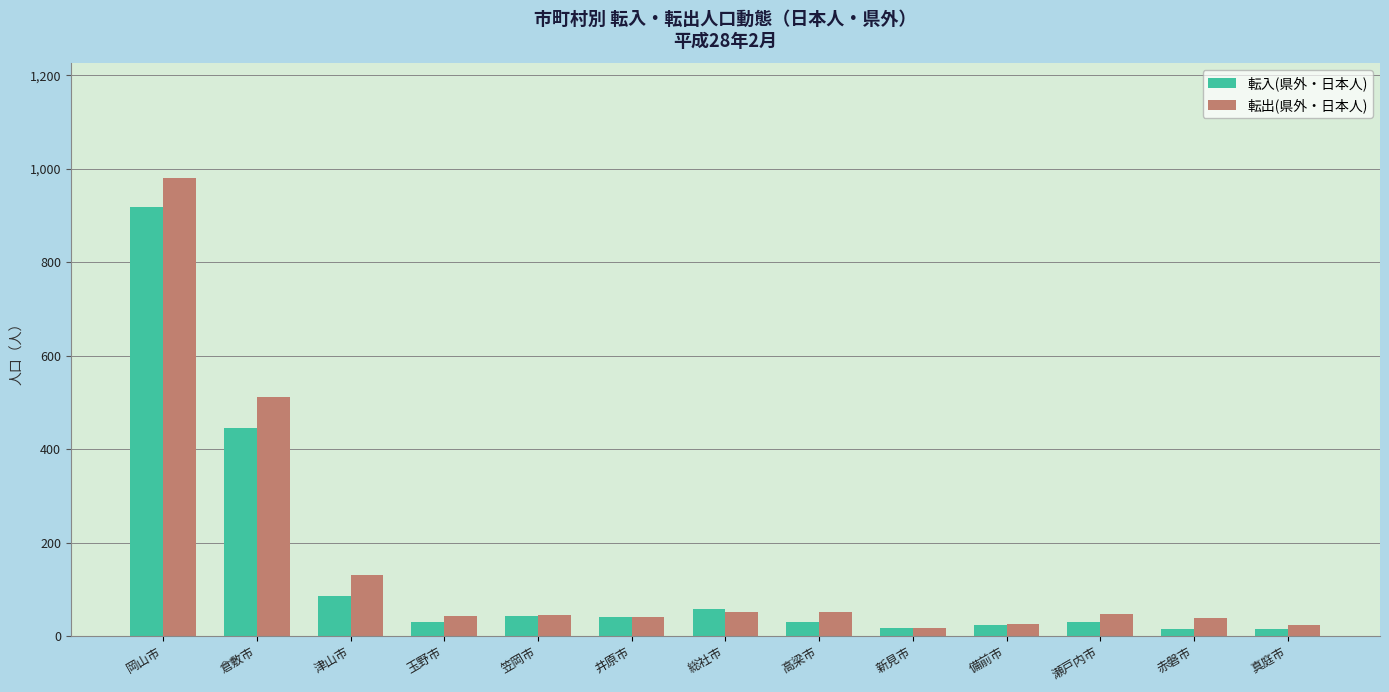

Rank the series by their maximum value, from highest to lowest.

転出(県外・日本人), 転入(県外・日本人)